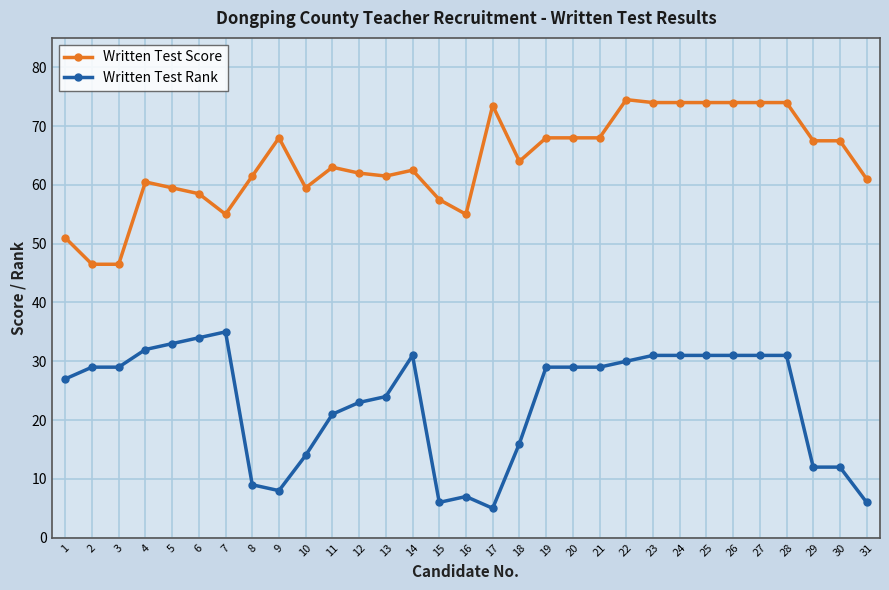

The Written Test Rank series shows 21.0 at 11. True or false?

True